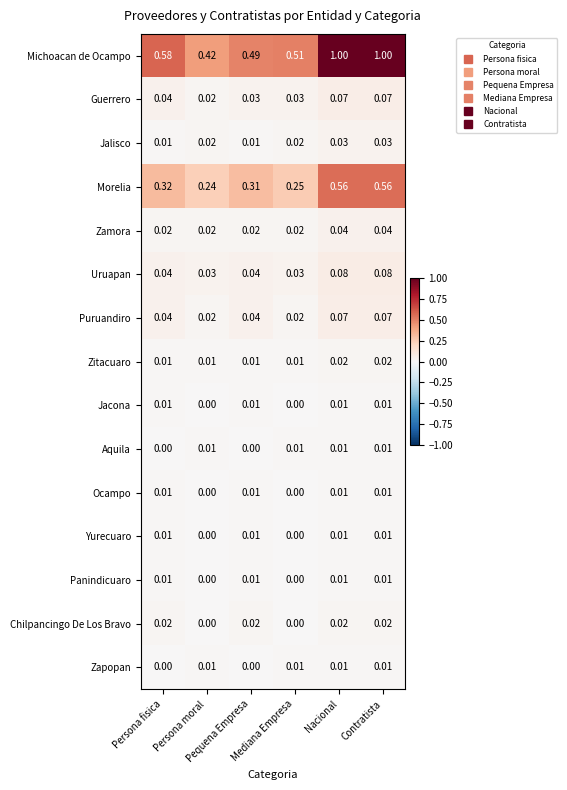

Which series has the largest range (max minus min)?

Michoacan de Ocampo